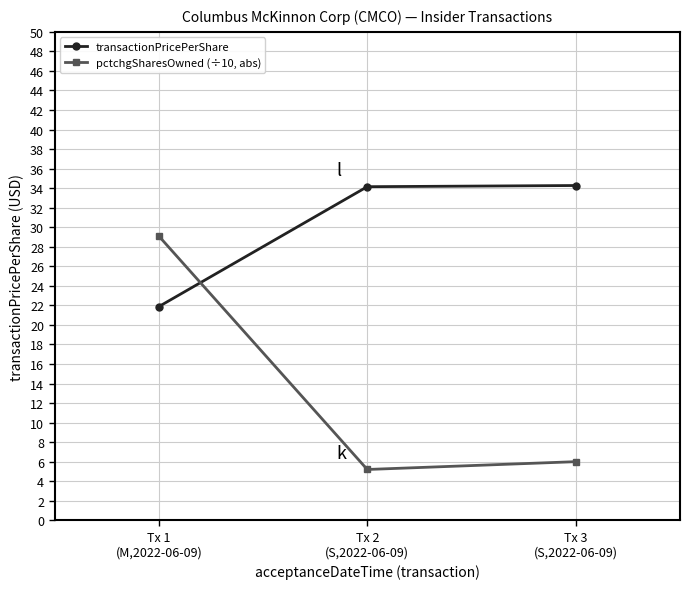

Read the transactionPricePerShare value at Tx 1
(M,2022-06-09).

21.9